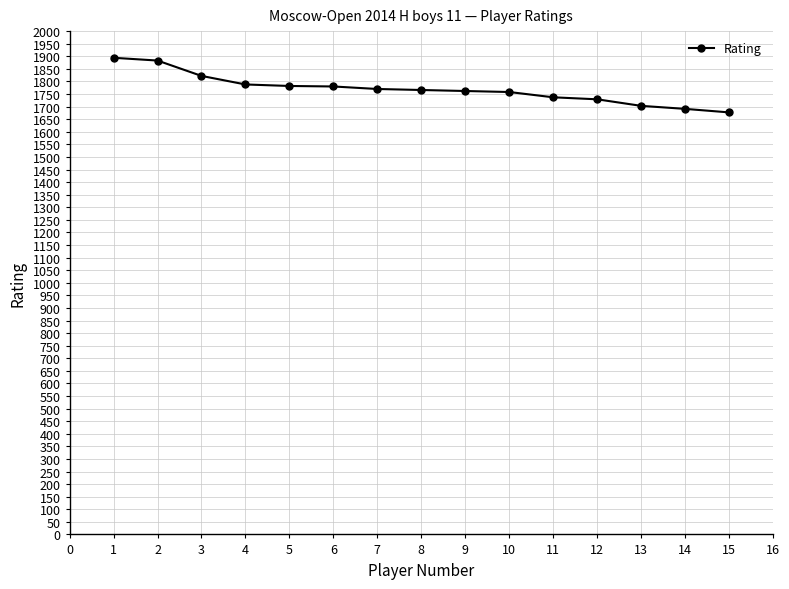

What is the change in value from 5 to 8?

-16